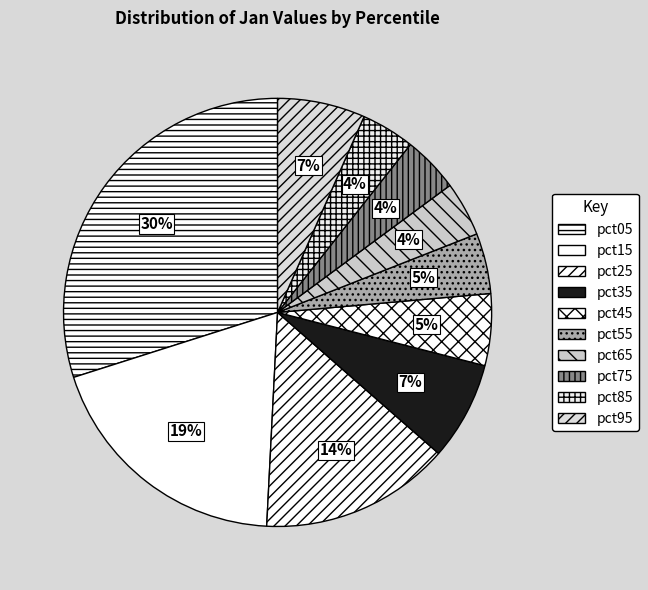

To the nearest percent, what percentage of the pie is pct85?

4%